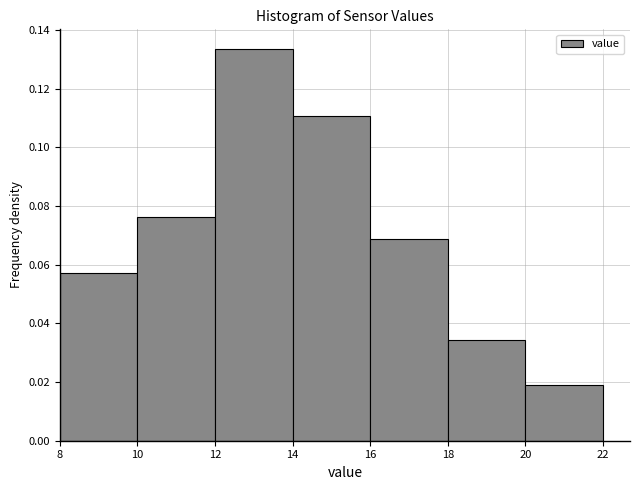

Reading left to right, list every bar in this chart as the range it spans on the x-axis followed by its height. The values are not printed on the chart, so give them approximately, as read against the axis.

8 to 10: 0.058
10 to 12: 0.076
12 to 14: 0.134
14 to 16: 0.110
16 to 18: 0.068
18 to 20: 0.034
20 to 22: 0.020